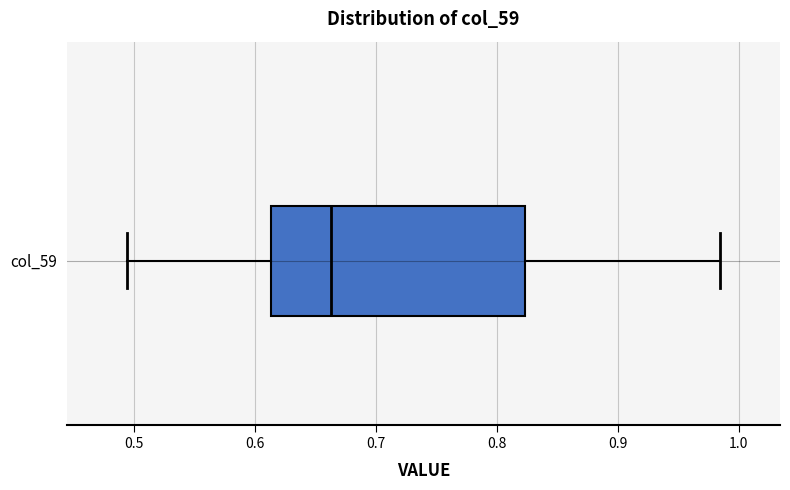

Transcribe this box plot: give where the median line is, the range the box spans, and where the two whiskers end, as read against the x-axis. The values are not printed on the chart, so give them approximately, as read against the axis.

median 0.66, box 0.61 to 0.82, whiskers 0.49 to 0.98